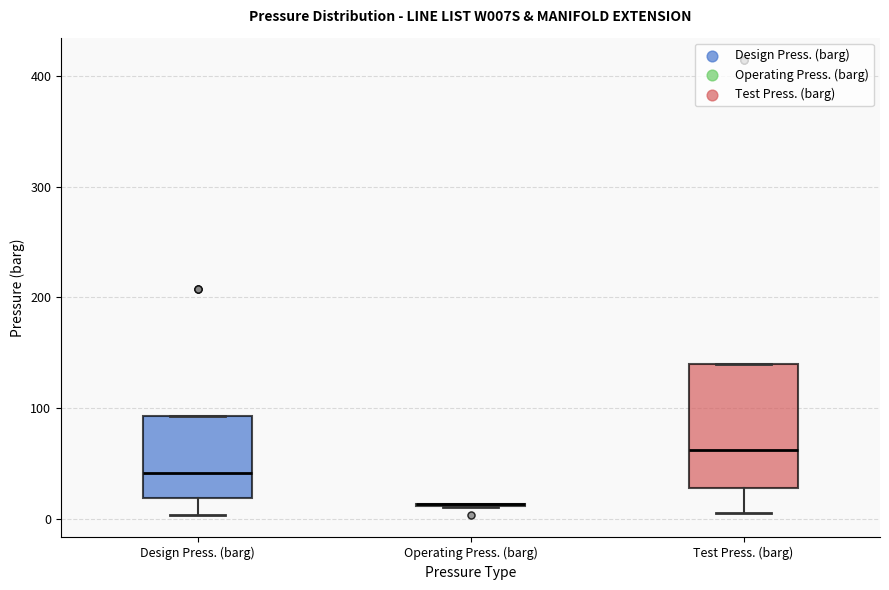

Reading left to right, transcribe this box plot: for each box, give where its median line is, the range the box spans, and where its two whiskers end, as read against the y-axis. The values are not printed on the chart, so give them approximately, as read against the axis.

Design Press. (barg): median 40, box 20 to 90, whiskers 0 to 90
Operating Press. (barg): box collapsed to a line at 10, whiskers 10 to 10
Test Press. (barg): median 60, box 30 to 140, whiskers 10 to 140